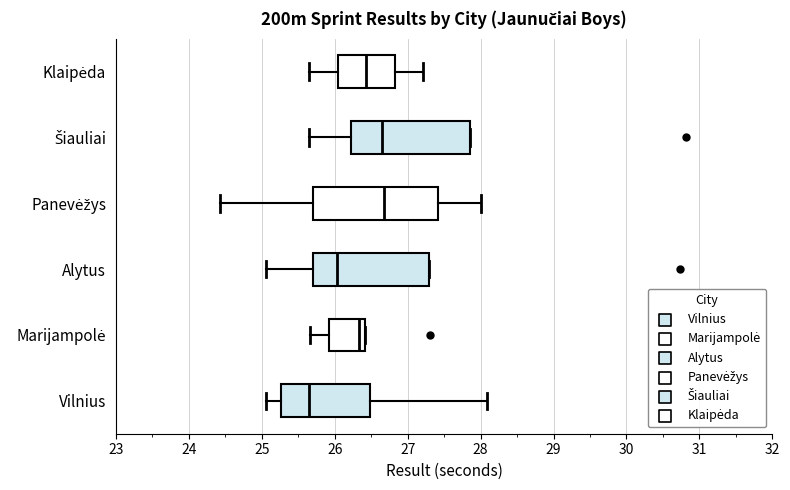

Reading bottom to top, read every box against the x-axis: the position of its median line, the range the box covers, and the ends of its whiskers. The values are not printed on the chart, so give them approximately, as read against the axis.

Vilnius: median 25.7, box 25.3 to 26.5, whiskers 25.1 to 28.1
Marijampolė: median 26.3, box 25.9 to 26.4, whiskers 25.7 to 26.4
Alytus: median 26.0, box 25.7 to 27.3, whiskers 25.1 to 27.3
Panevėžys: median 26.7, box 25.7 to 27.4, whiskers 24.4 to 28.0
Šiauliai: median 26.6, box 26.2 to 27.9, whiskers 25.7 to 27.9
Klaipėda: median 26.4, box 26.0 to 26.8, whiskers 25.7 to 27.2